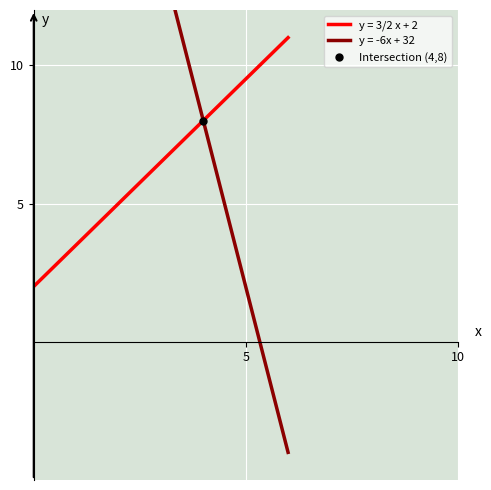

Reading right to left, what are all the values shown in this chart?

y = 3/2 x + 2: 6=11.0	5=9.5	4=8.0	3=6.5	2=5.0	1=3.5	0=2.0
y = -6x + 32: 6=-4.0	5=2.0	4=8.0	3=14.0	2=20.0	1=26.0	0=32.0